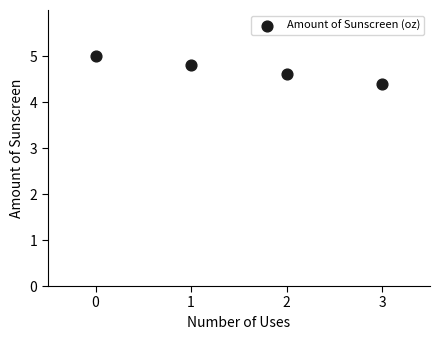

What Y value in the scatter plot is closest to 4?

4.4